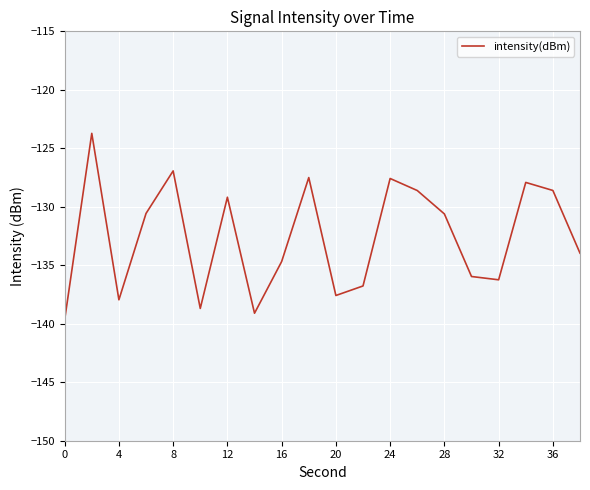

What is the smallest value displayed?

-139.7